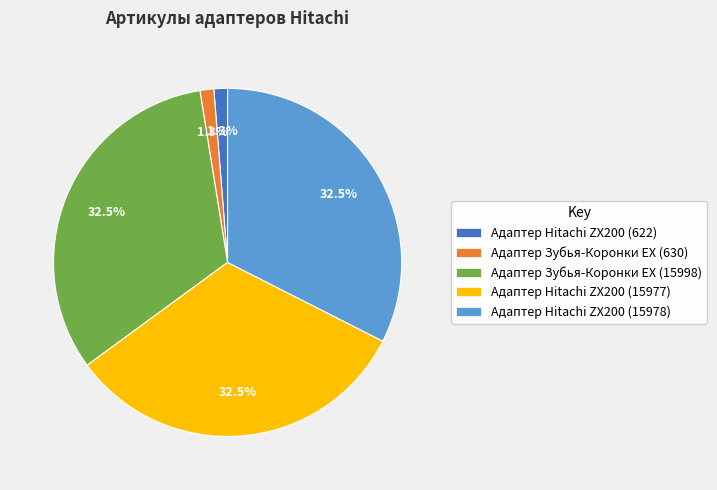

Which has a higher value, Адаптер Зубья-Коронки EX (15998) or Адаптер Зубья-Коронки EX (630)?

Адаптер Зубья-Коронки EX (15998)